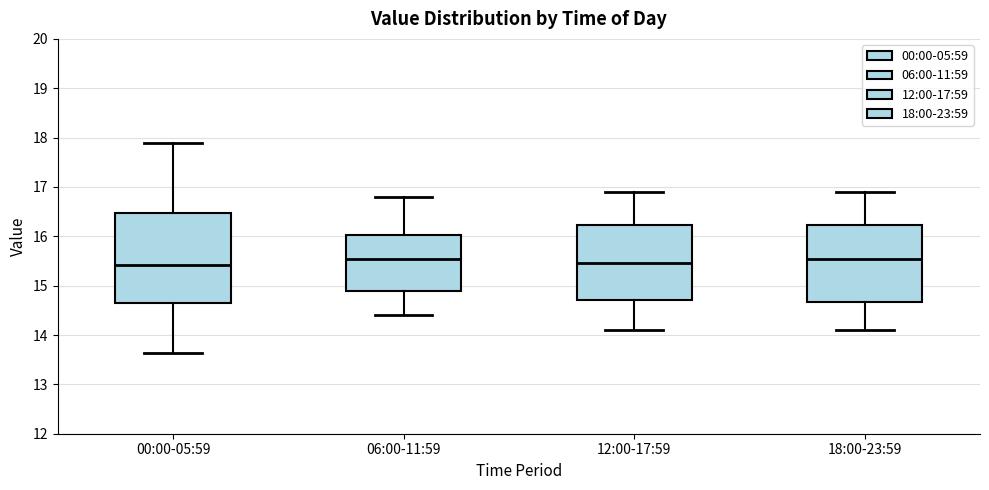

Reading left to right, read every box against the y-axis: the position of its median line, the range the box covers, and the ends of its whiskers. The values are not printed on the chart, so give them approximately, as read against the axis.

00:00-05:59: median 15.4, box 14.7 to 16.5, whiskers 13.6 to 17.9
06:00-11:59: median 15.5, box 14.9 to 16.0, whiskers 14.4 to 16.8
12:00-17:59: median 15.5, box 14.7 to 16.2, whiskers 14.1 to 16.9
18:00-23:59: median 15.6, box 14.7 to 16.2, whiskers 14.1 to 16.9